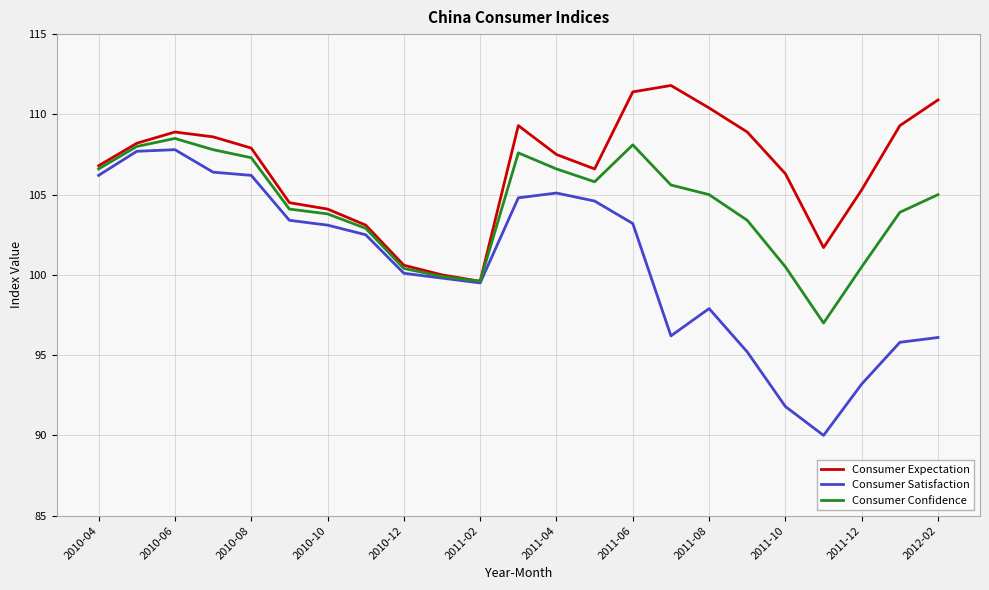

How many lines are shown in the chart?

3